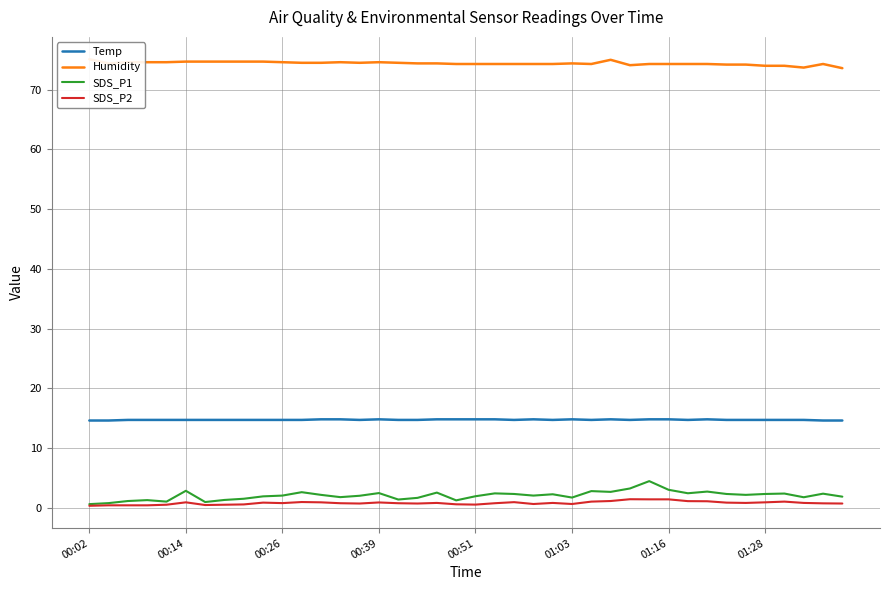

Which label corresponds to the largest value in the chart?

00:02